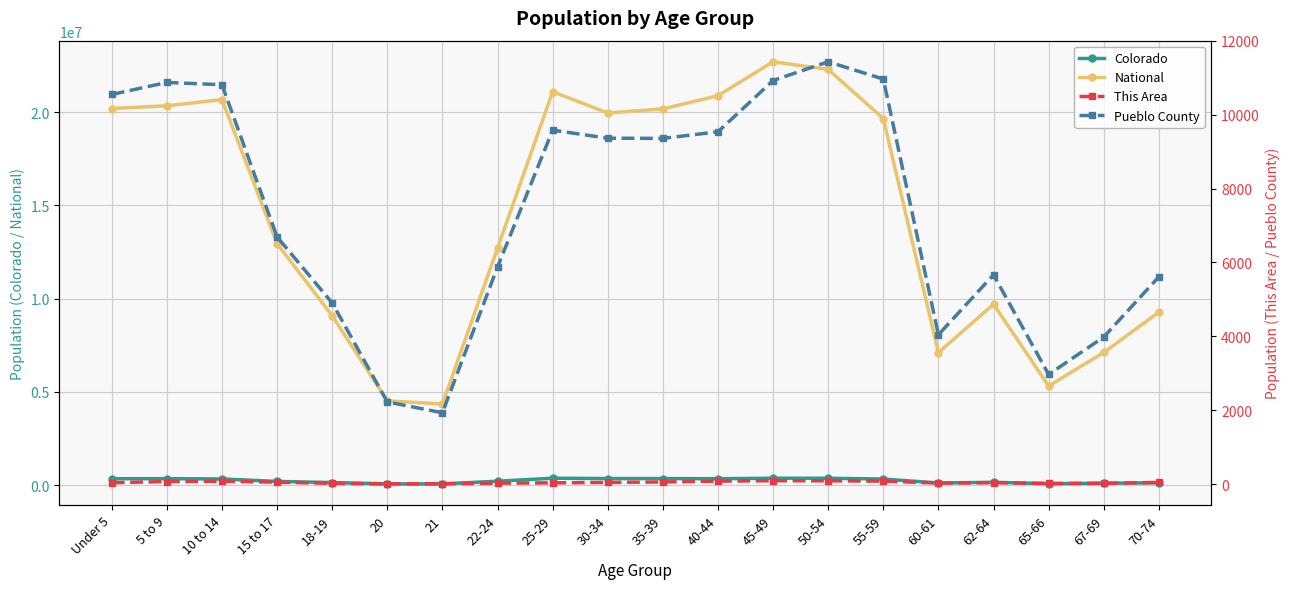

What are all the series names shown in the legend?

Colorado, National, This Area, Pueblo County